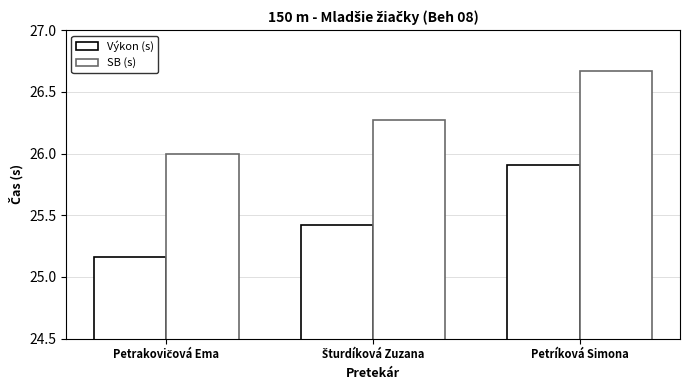

Reading left to right, transcribe all the data shown in this chart.

Výkon (s): Petrakovičová Ema=25.2	Šturdíková Zuzana=25.4	Petríková Simona=25.9
SB (s): Petrakovičová Ema=26.0	Šturdíková Zuzana=26.3	Petríková Simona=26.7